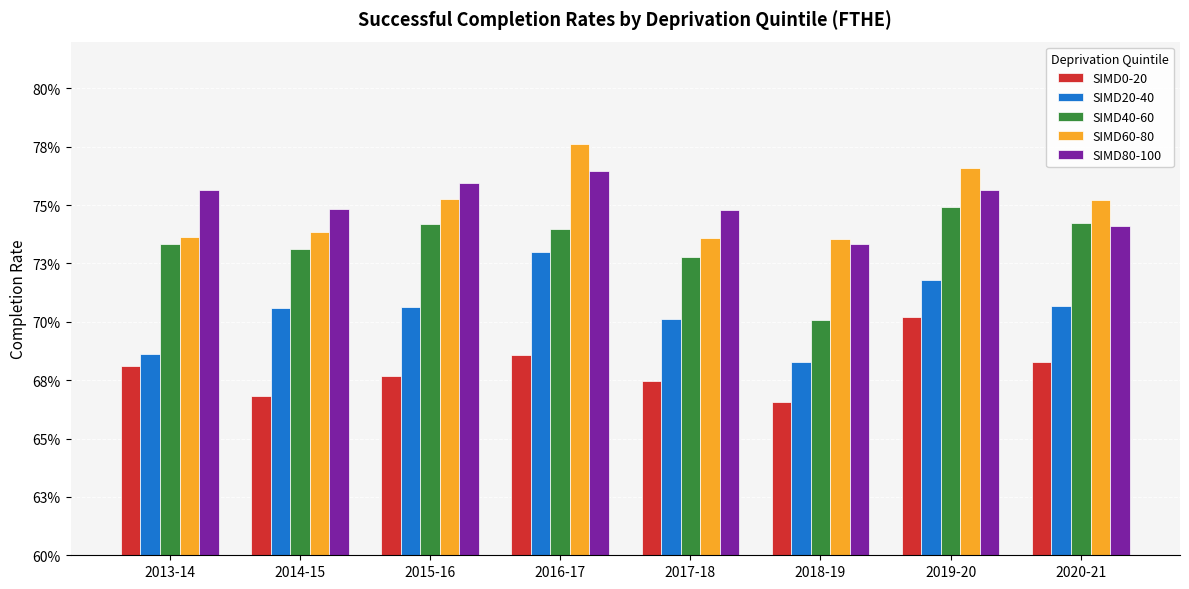

What are all the series names shown in the legend?

SIMD0-20, SIMD20-40, SIMD40-60, SIMD60-80, SIMD80-100